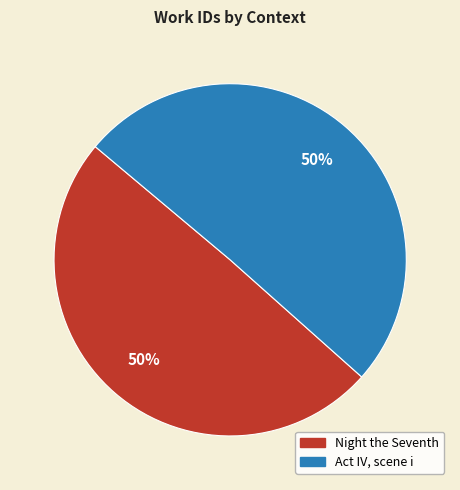

To the nearest percent, what is the combined percentage of Night the Seventh and Act IV, scene i?

100%